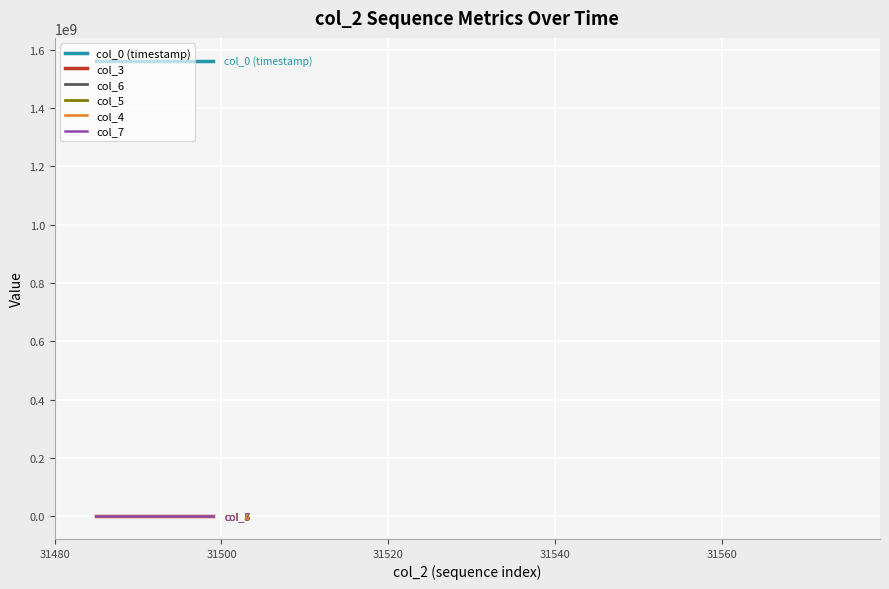

True or false: col_5 and col_0 (timestamp) cross at least once.

False